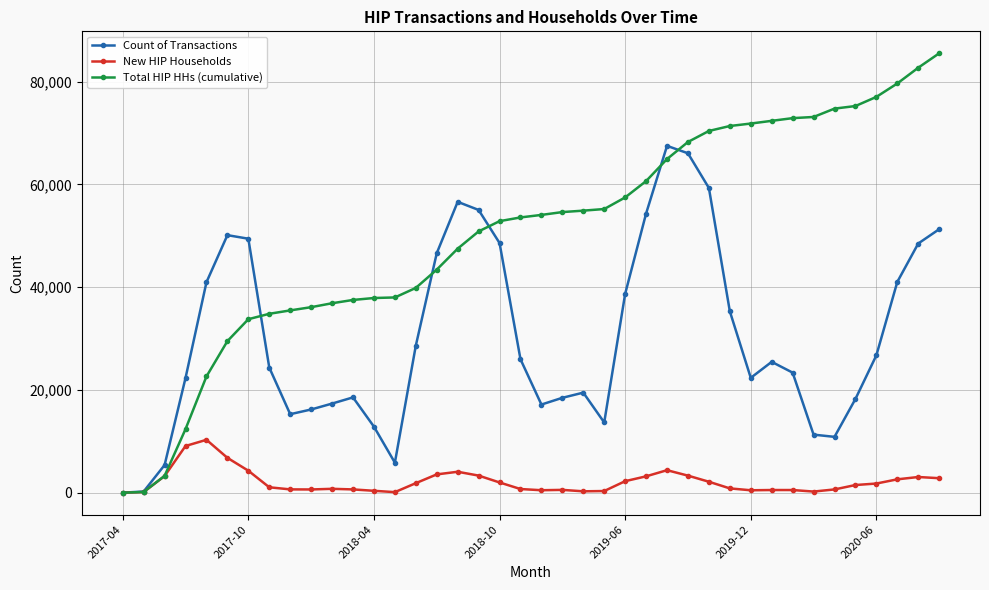

Rank the series by their maximum value, from highest to lowest.

Total HIP HHs (cumulative), Count of Transactions, New HIP Households